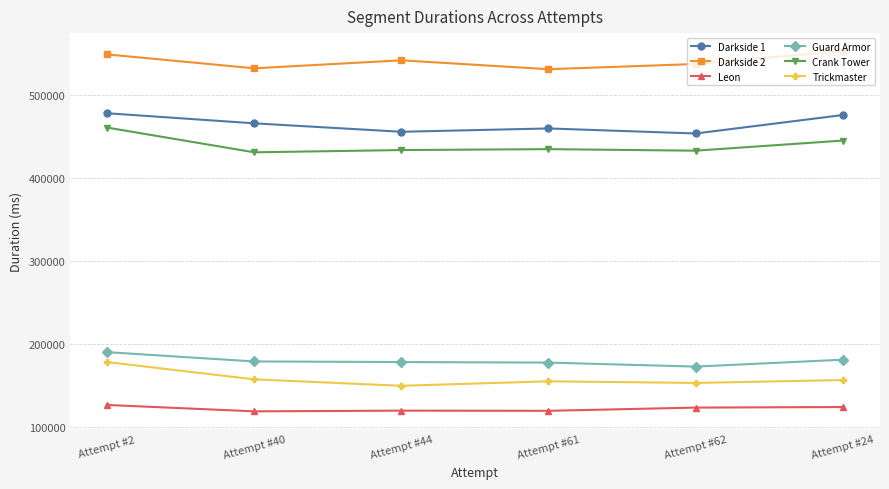

What is the spread (max minus min) of values at Attempt #62?

413829